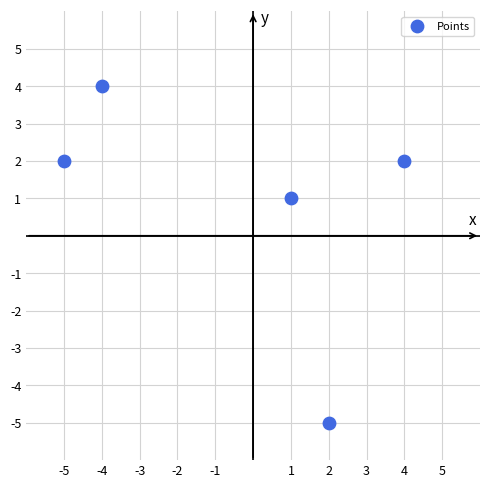

What is the range of X values (max minus min)?

9